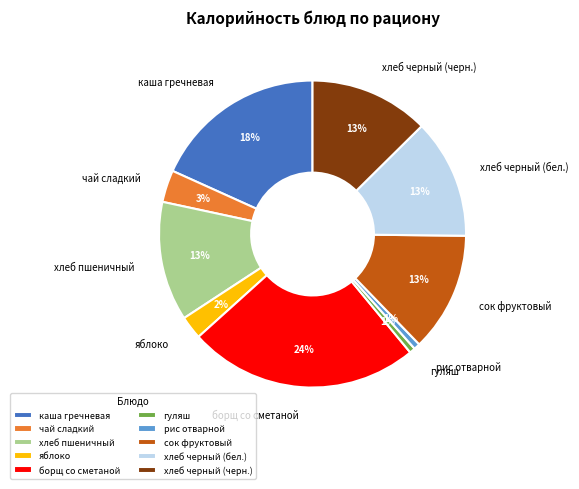

To the nearest percent, what is the average slice percentage?

10%